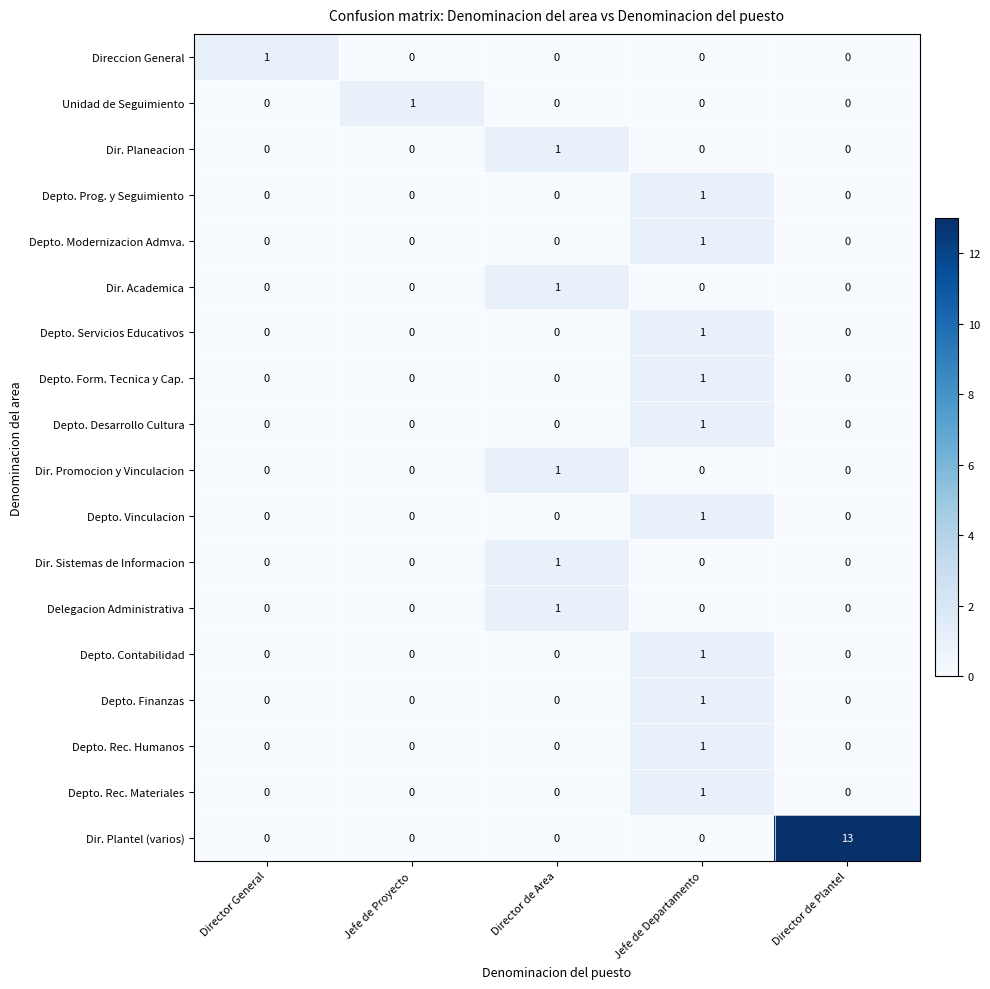

What is the difference between the highest and lowest values at Director General?

1